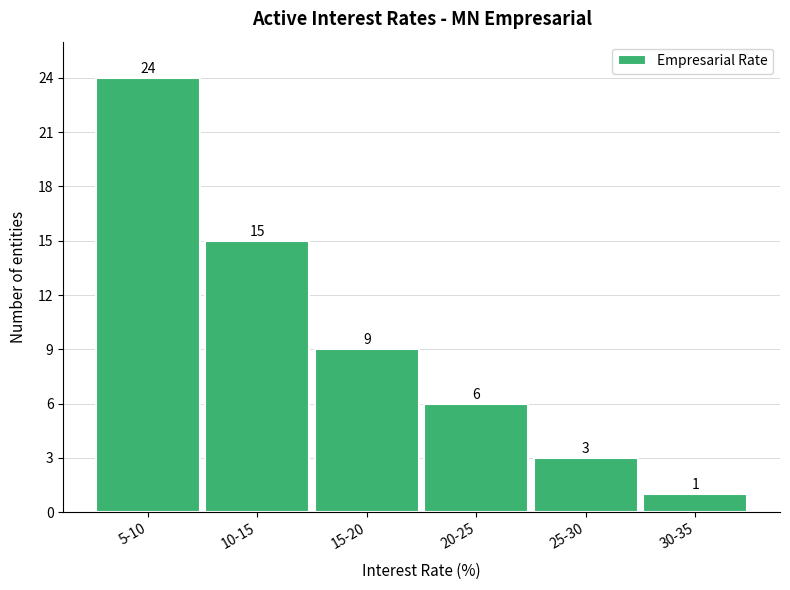

Reading left to right, what are all the values shown in this chart?

5-10=24	10-15=15	15-20=9	20-25=6	25-30=3	30-35=1